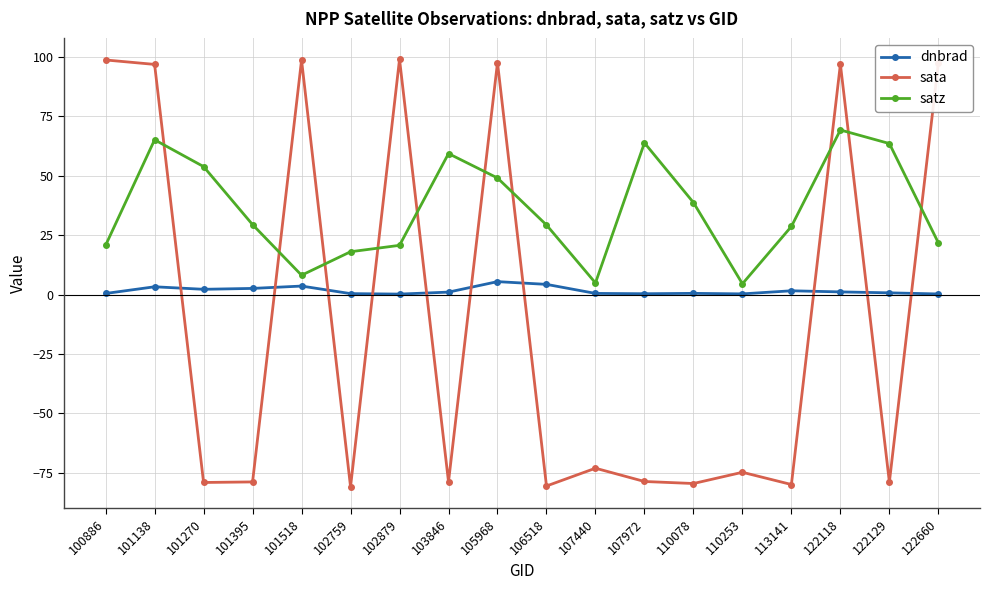

What are all the series names shown in the legend?

dnbrad, sata, satz